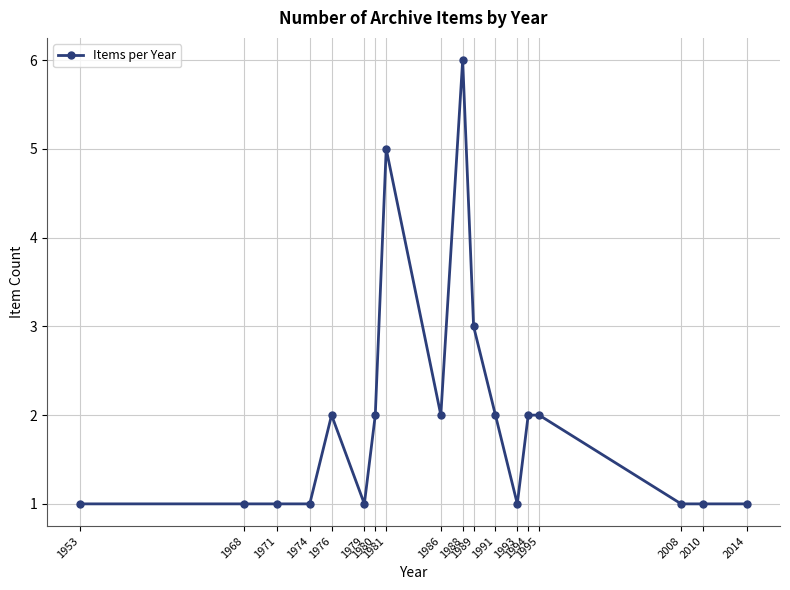

What is the ratio of the value at 2014 to the value at 1994?

0.5